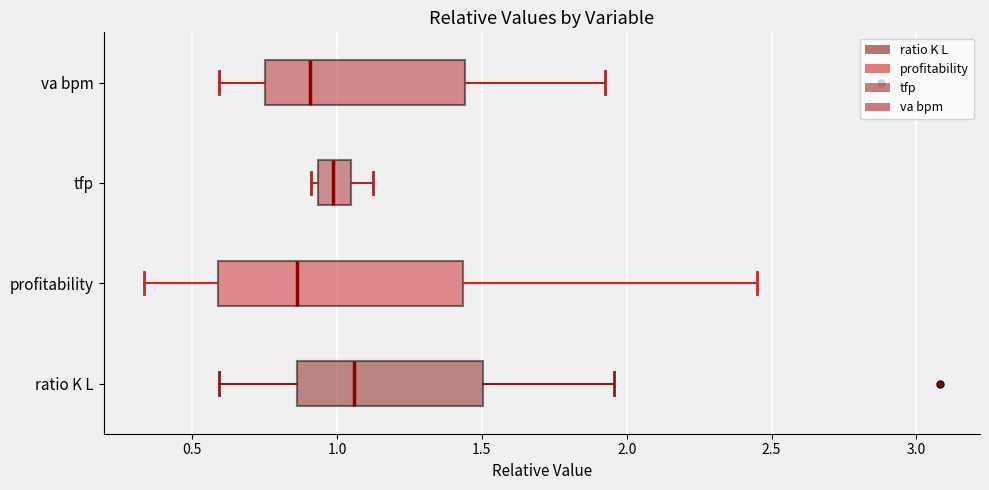

Where is the right edge of the box for ratio K L on the x-axis? The values are not printed on the chart, so give them approximately, as read against the axis.

1.50